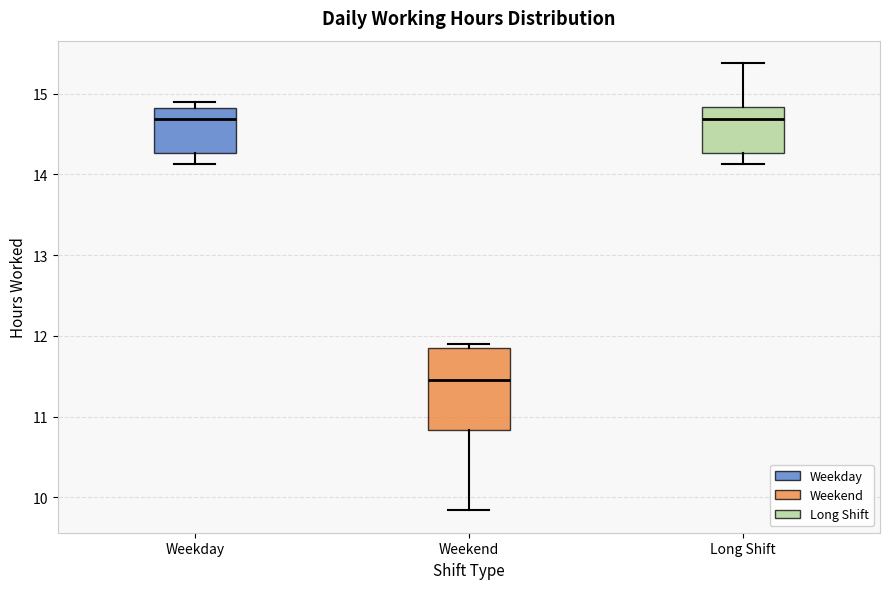

Reading left to right, read every box against the y-axis: the position of its median line, the range the box covers, and the ends of its whiskers. The values are not printed on the chart, so give them approximately, as read against the axis.

Weekday: median 14.7, box 14.3 to 14.8, whiskers 14.1 to 14.9
Weekend: median 11.5, box 10.8 to 11.8, whiskers 9.8 to 11.9
Long Shift: median 14.7, box 14.3 to 14.8, whiskers 14.1 to 15.4